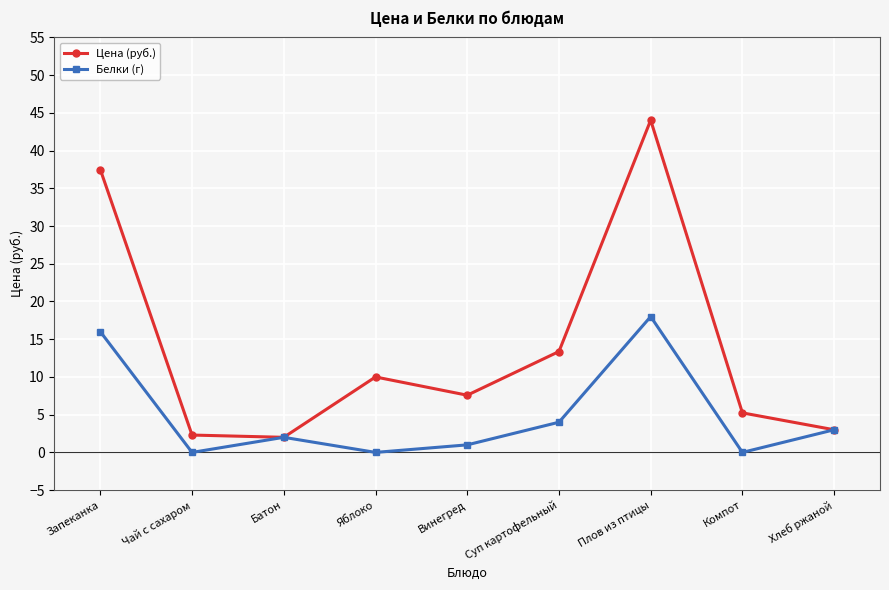

How many lines are shown in the chart?

2